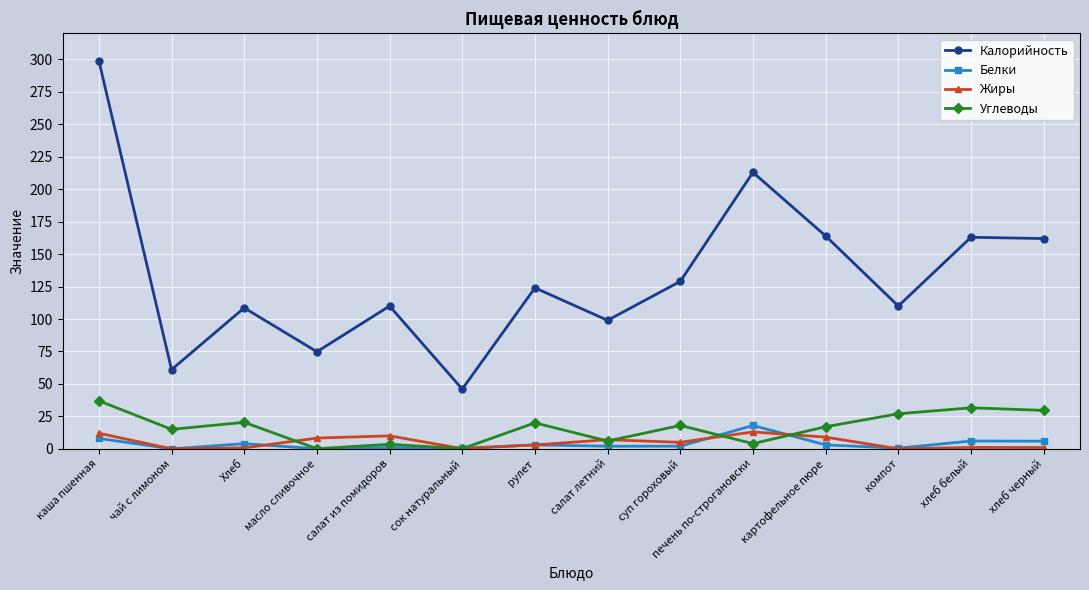

What is the highest value of the Углеводы series?

37.0